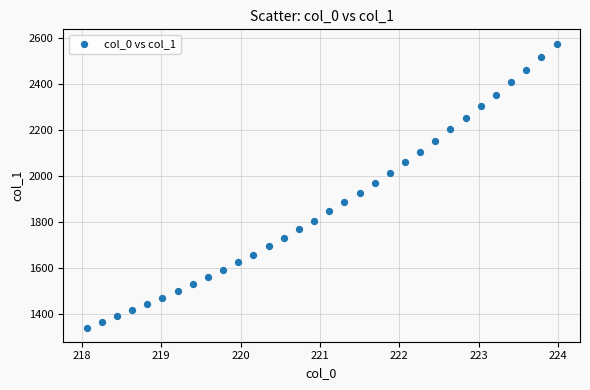

What is the range of X values (max minus min)?

5.9